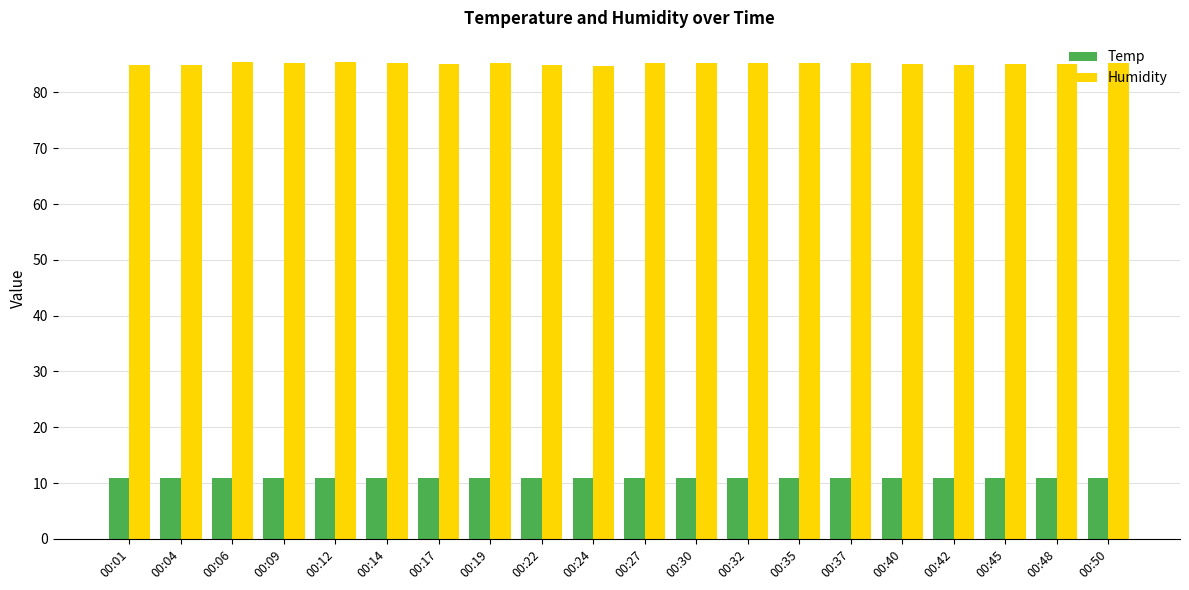

List the series in order of their peak value, highest first.

Humidity, Temp